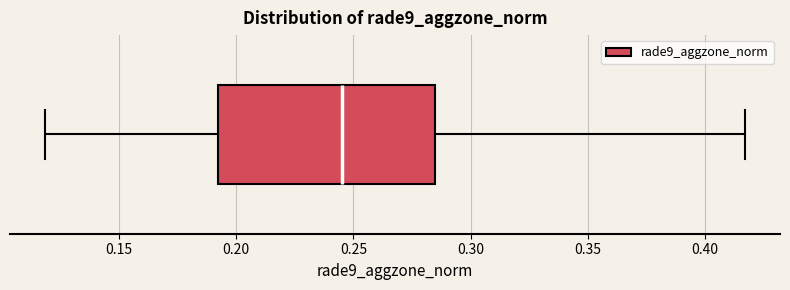

Transcribe this box plot: give where the median line is, the range the box spans, and where the two whiskers end, as read against the x-axis. The values are not printed on the chart, so give them approximately, as read against the axis.

median 0.245, box 0.190 to 0.285, whiskers 0.120 to 0.415